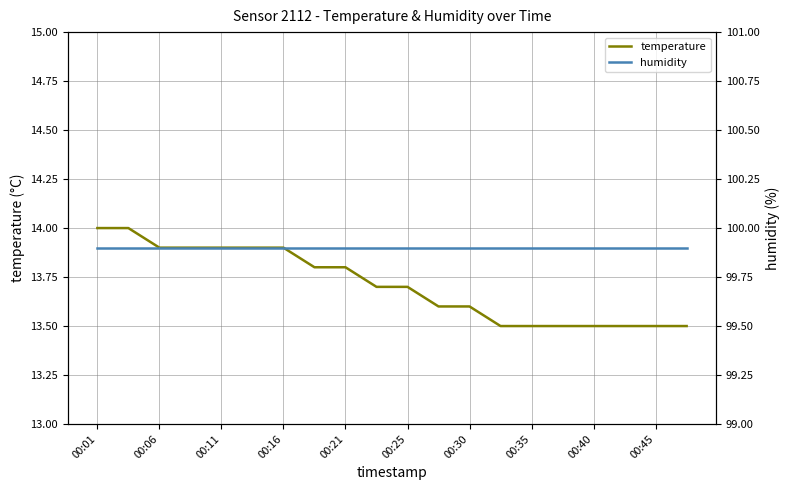

List the series in order of their overall mean, highest first.

humidity, temperature